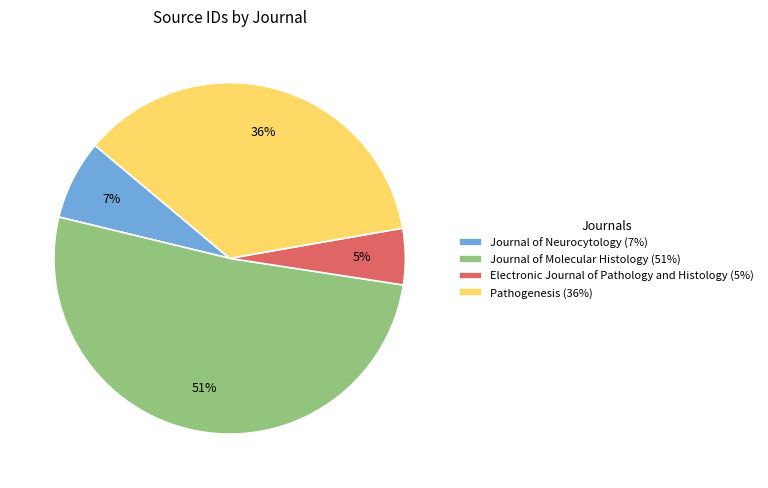

Which category accounts for the majority?

Journal of Molecular Histology